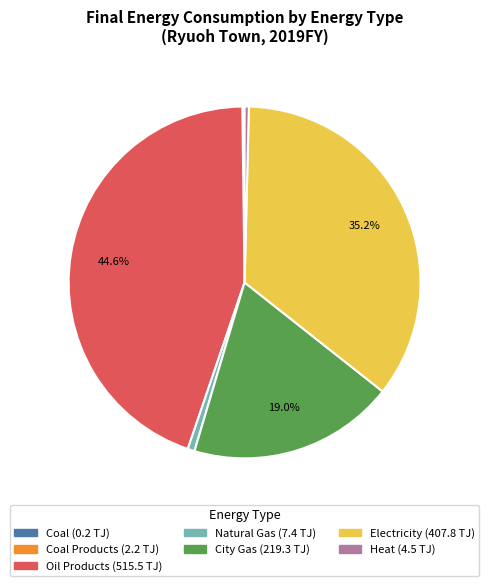

Does any single category account for the majority?

No